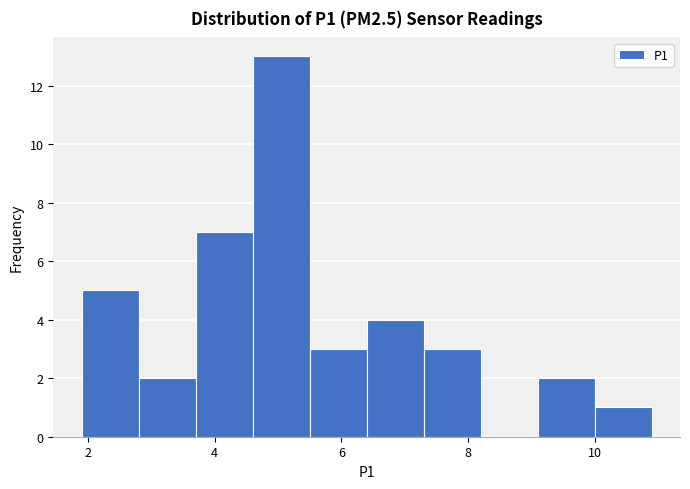

What is the height of the bar covering 9.1 to 10.0 on the x-axis? Neither the bar edges nor the heights are printed on the chart, so give them approximately, as read against the axes.

2